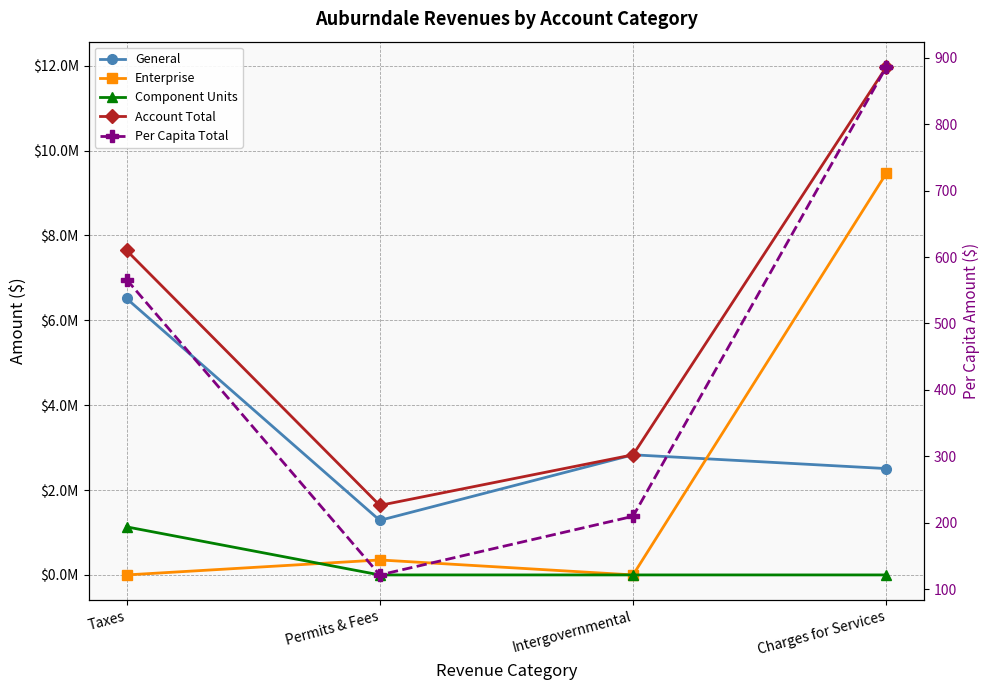

Which series ends up on top after the final intersection of Component Units and Enterprise?

Enterprise